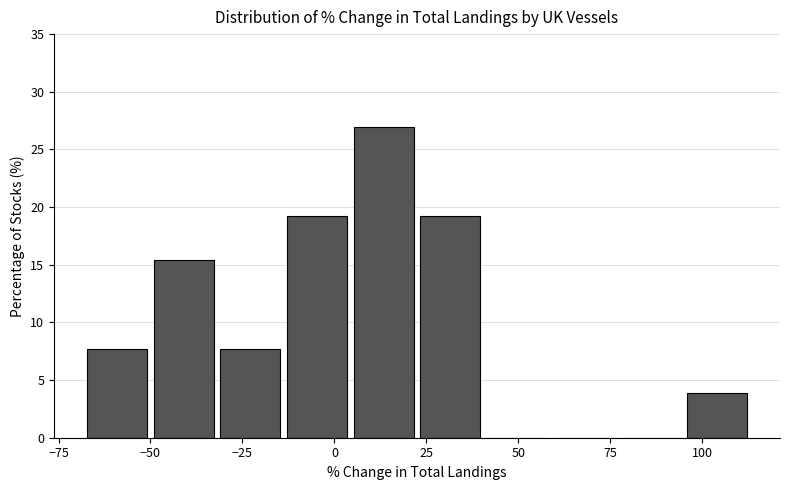

Read against the x-axis, roughly where is the centre of the tallest bar?

15